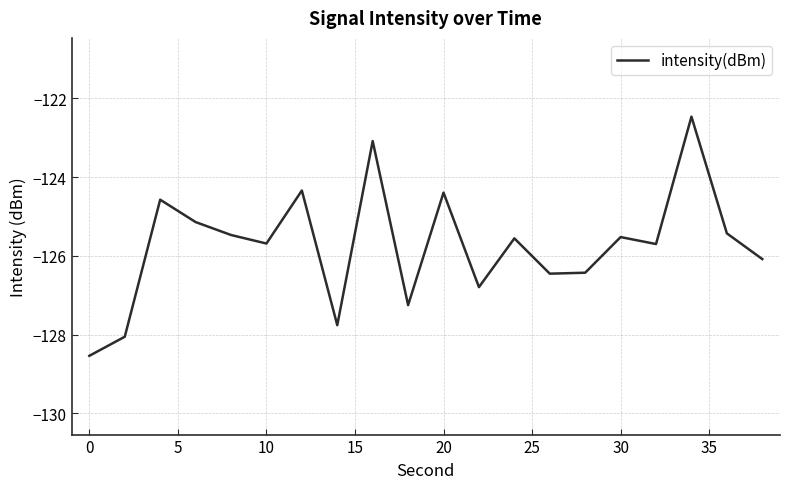

What is the difference between the maximum and minimum values?

6.1